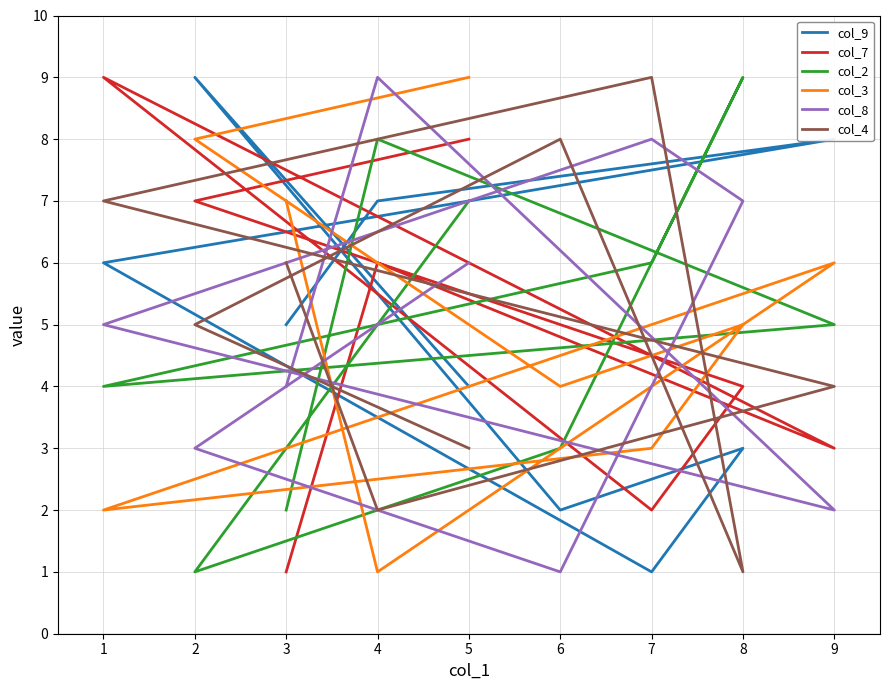

What is the difference between the highest and lowest values at 3?

6